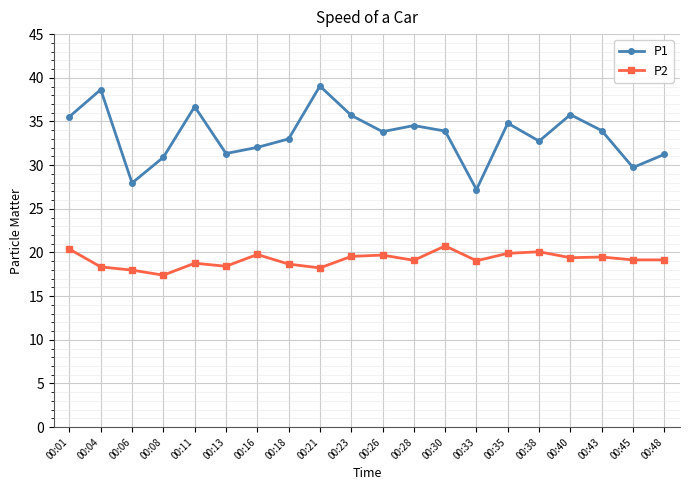

What is the maximum value for P2?

20.8